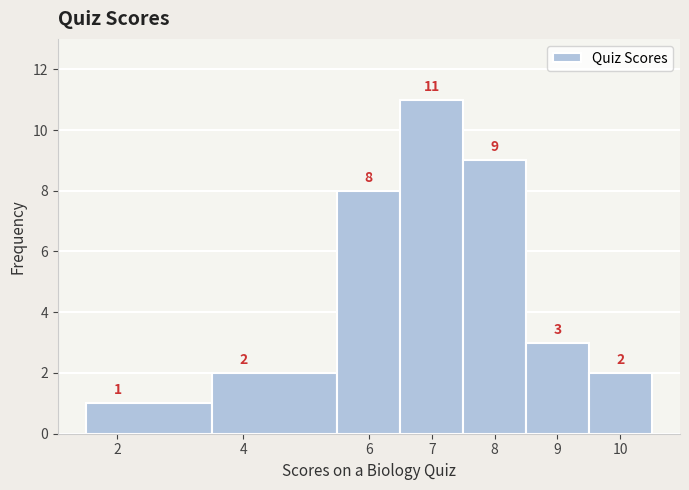

Reading left to right, list every bar in this chart as the range it spans on the x-axis followed by its height.

1.5 to 3.5: 1
3.5 to 5.5: 2
5.5 to 6.5: 8
6.5 to 7.5: 11
7.5 to 8.5: 9
8.5 to 9.5: 3
9.5 to 10.5: 2